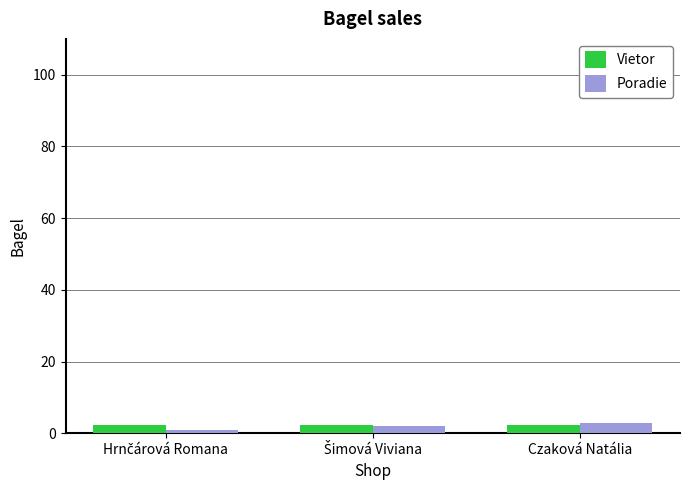

The Poradie series shows 3.0 at Czaková Natália. True or false?

True